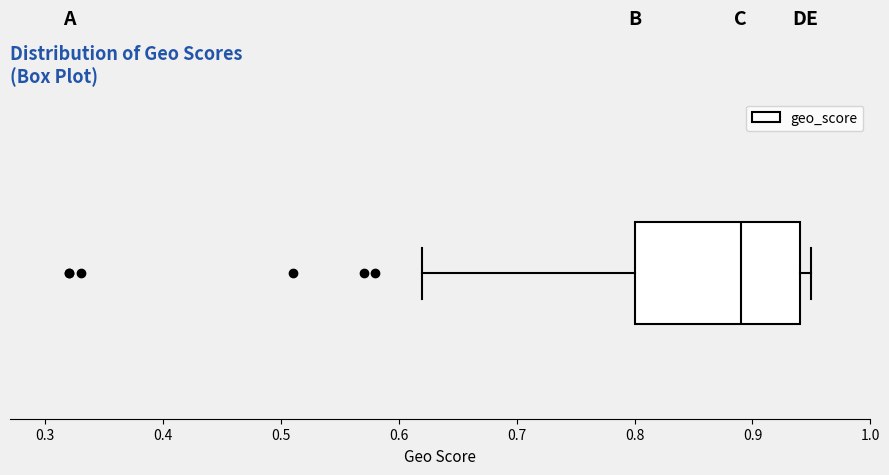

Where is the left edge of the box on the x-axis? The values are not printed on the chart, so give them approximately, as read against the axis.

0.80